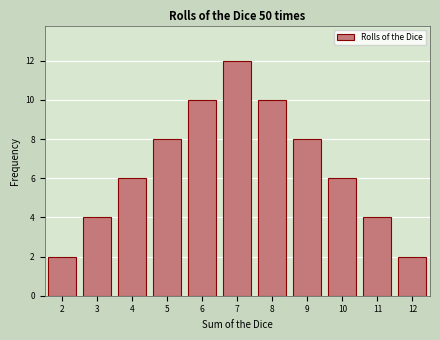

Reading left to right, transcribe all the data shown in this chart.

2=2	3=4	4=6	5=8	6=10	7=12	8=10	9=8	10=6	11=4	12=2